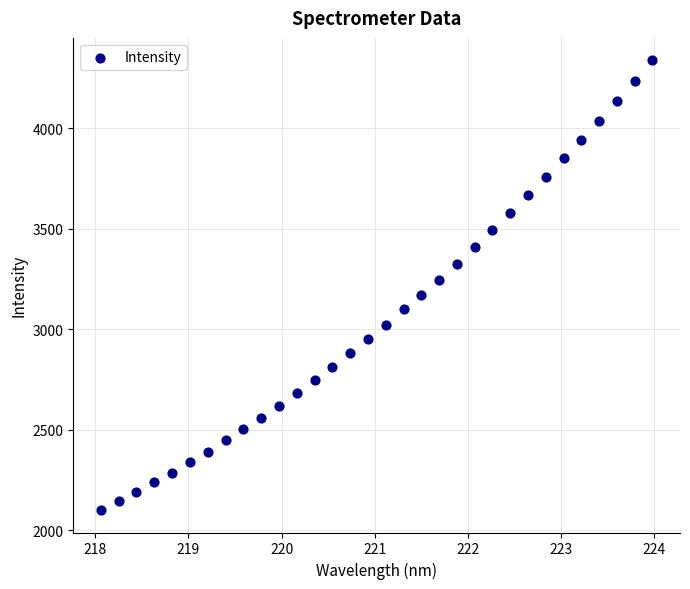

What is the range of X values (max minus min)?

5.9